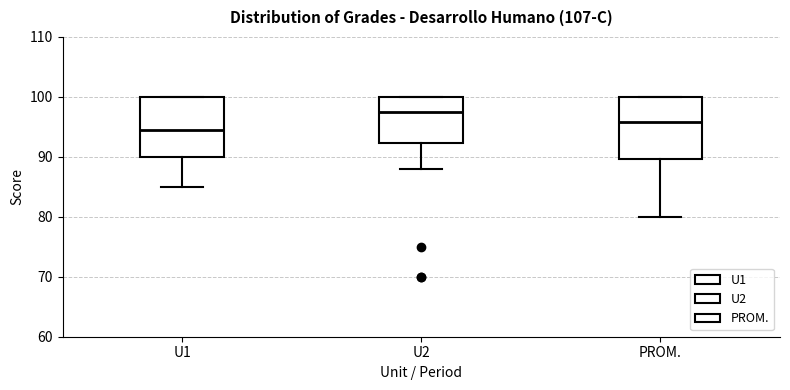

Where is the upper edge of the box for U2 on the y-axis? The values are not printed on the chart, so give them approximately, as read against the axis.

100